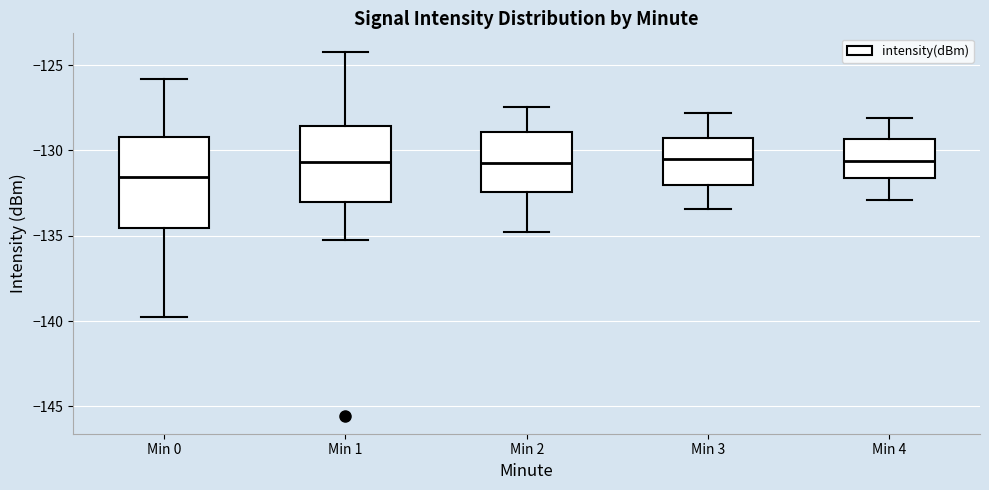

Where is the lower edge of the box for Min 2 on the y-axis? The values are not printed on the chart, so give them approximately, as read against the axis.

-132.5